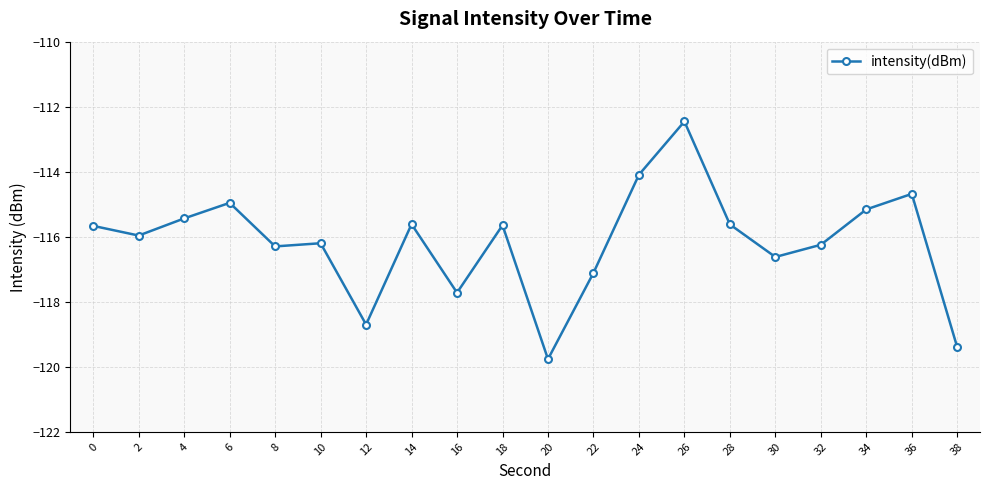

What value does the data have at 4?

-115.4